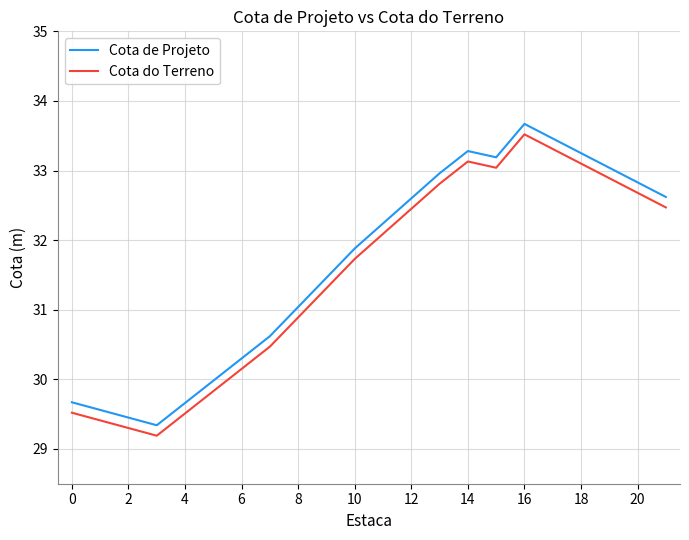

Count the number of categories in the chart.

22